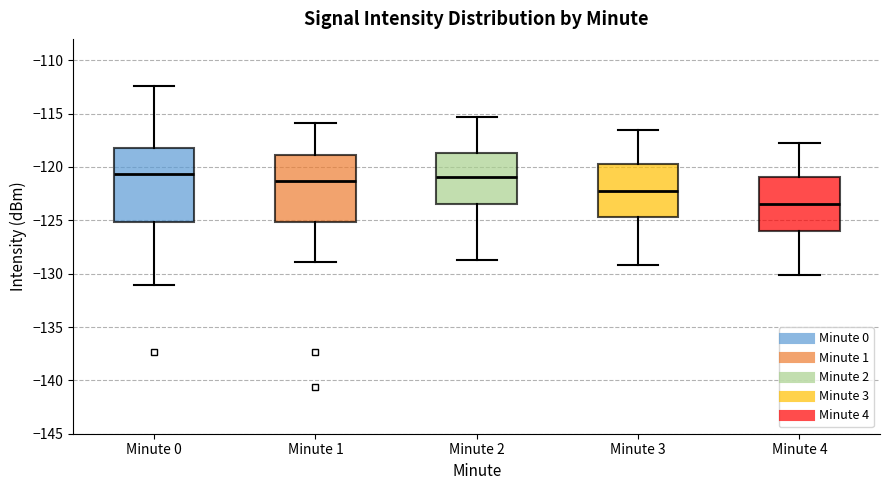

Which box is the tallest, from its lower edge to its upper edge?

Minute 0